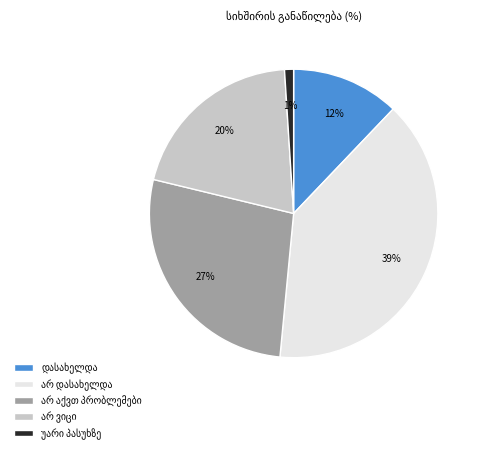

Is there any slice that represents more than half of the pie?

No